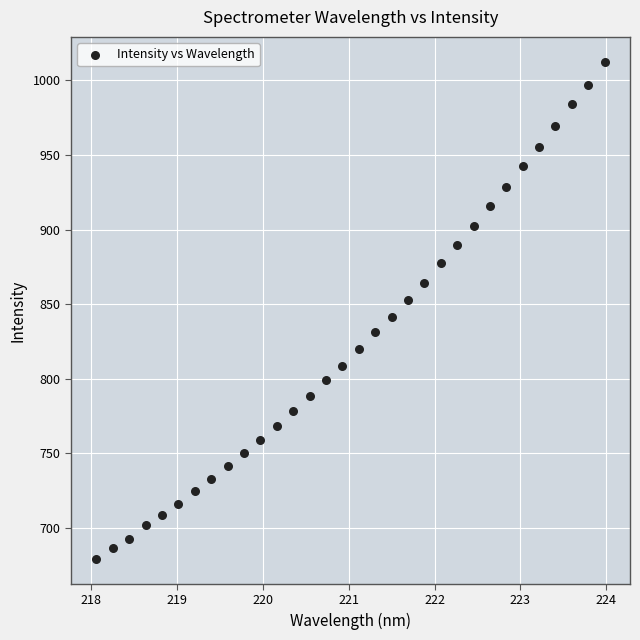

What is the range of Y values (max minus min)?

333.5